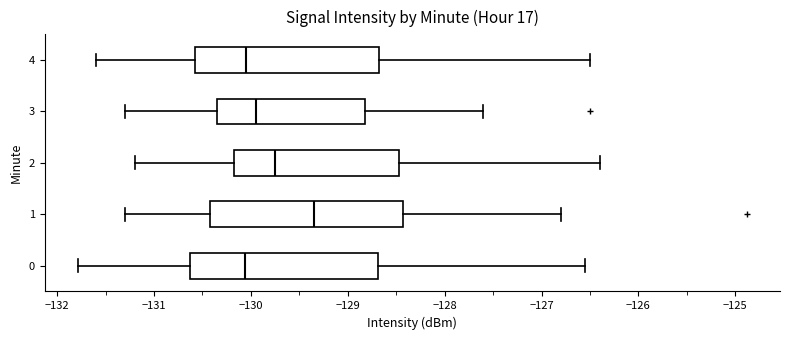

Where does the right whisker of the box at y = 3 end on the x-axis? The values are not printed on the chart, so give them approximately, as read against the axis.

-127.6